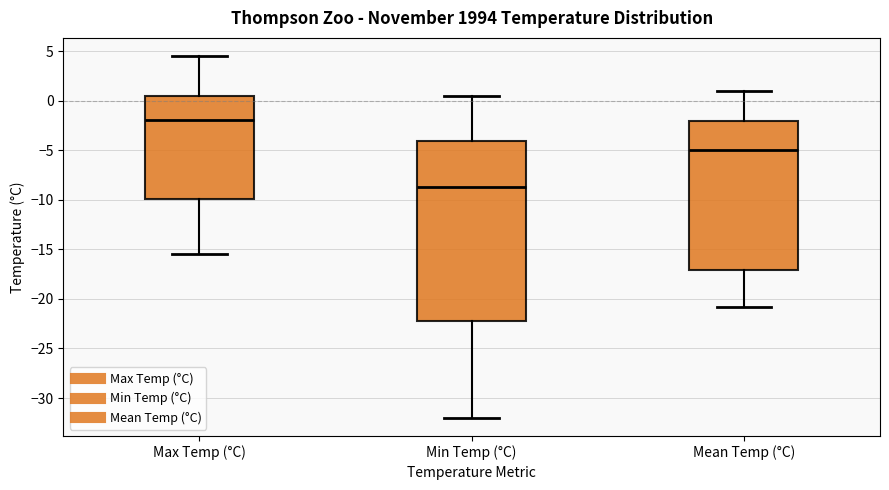

Where does the upper whisker of the box for Min Temp (°C) end on the y-axis? The values are not printed on the chart, so give them approximately, as read against the axis.

0.5